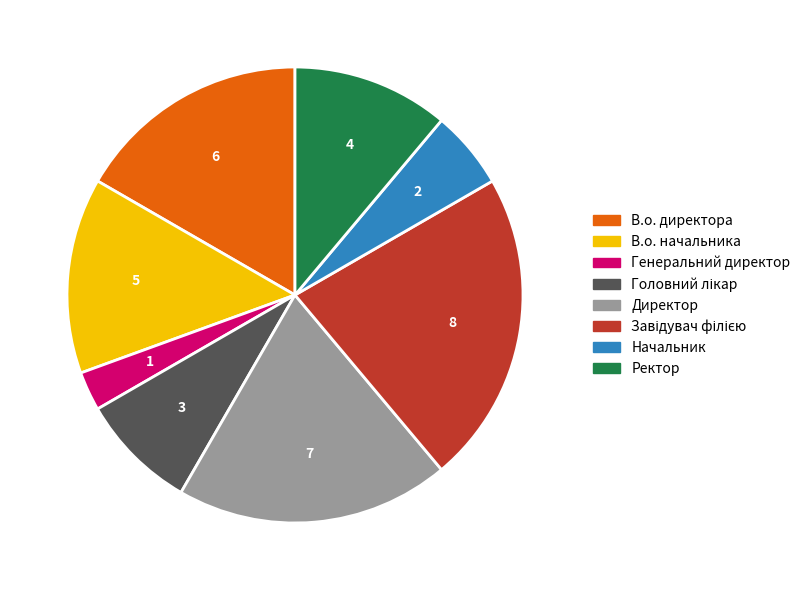

The Директор slice represents 19% of the pie. True or false?

True